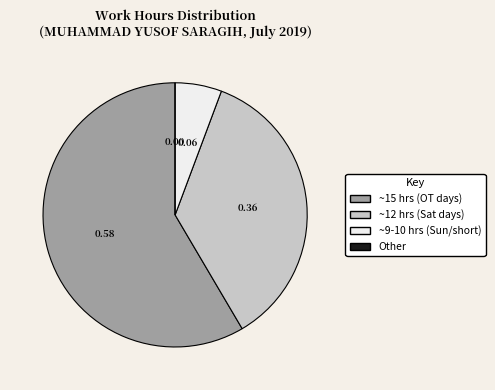

Is there any slice that represents more than half of the pie?

Yes